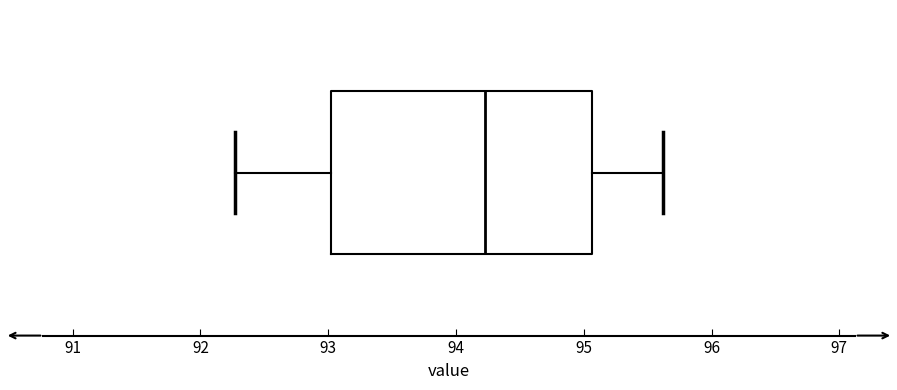

Read this box plot against the x-axis: the position of the median line, the range covered by the box, and the ends of both whiskers. The values are not printed on the chart, so give them approximately, as read against the axis.

median 94.2, box 93.0 to 95.1, whiskers 92.3 to 95.6